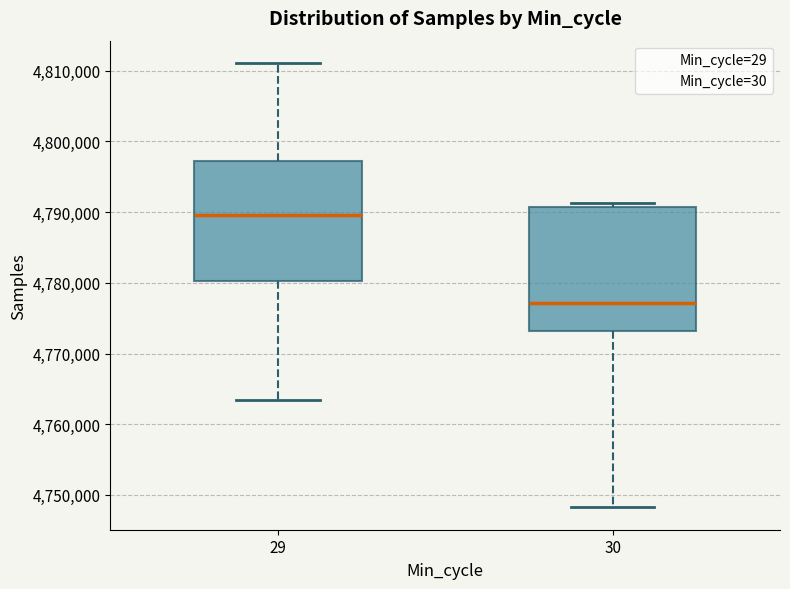

Reading left to right, transcribe this box plot: for each box, give where its median line is, the range the box spans, and where its two whiskers end, as read against the y-axis. The values are not printed on the chart, so give them approximately, as read against the axis.

29: median 4790000, box 4780000 to 4797000, whiskers 4763000 to 4811000
30: median 4777000, box 4773000 to 4791000, whiskers 4748000 to 4791000 (just above the box's upper edge)